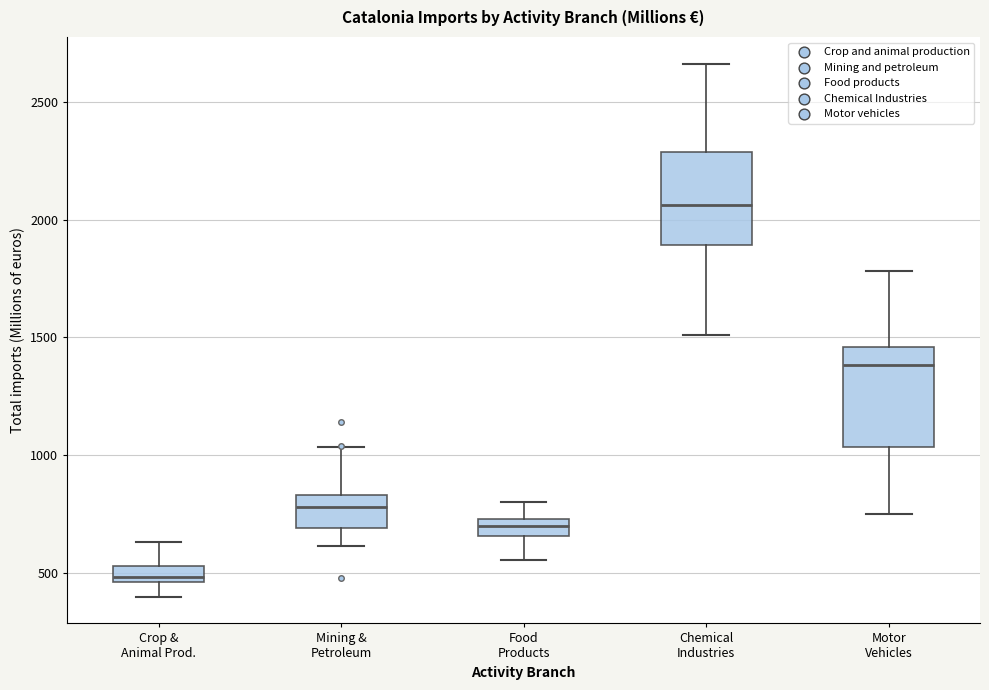

Where does the upper whisker of the box for Mining & Petroleum end on the y-axis? The values are not printed on the chart, so give them approximately, as read against the axis.

1050